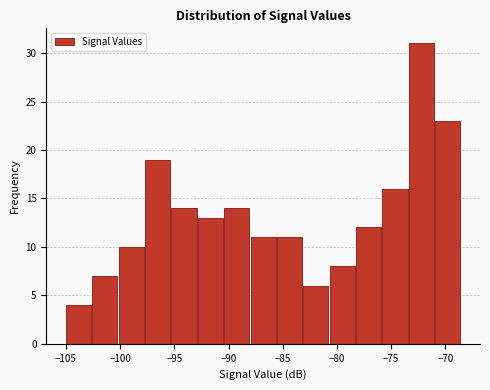

Reading left to right, list every bar in this chart as the range it spans on the x-axis followed by its height. Neither the bar edges nor the heights are printed on the chart, so give them approximately, as read against the axes.

-105.0 to -102.5: 4
-102.5 to -100.0: 7
-100.0 to -97.5: 10
-97.5 to -95.5: 19
-95.5 to -93.0: 14
-93.0 to -90.5: 13
-90.5 to -88.0: 14
-88.0 to -85.5: 11
-85.5 to -83.0: 11
-83.0 to -80.5: 6
-80.5 to -78.0: 8
-78.0 to -76.0: 12
-76.0 to -73.5: 16
-73.5 to -71.0: 31
-71.0 to -68.5: 23